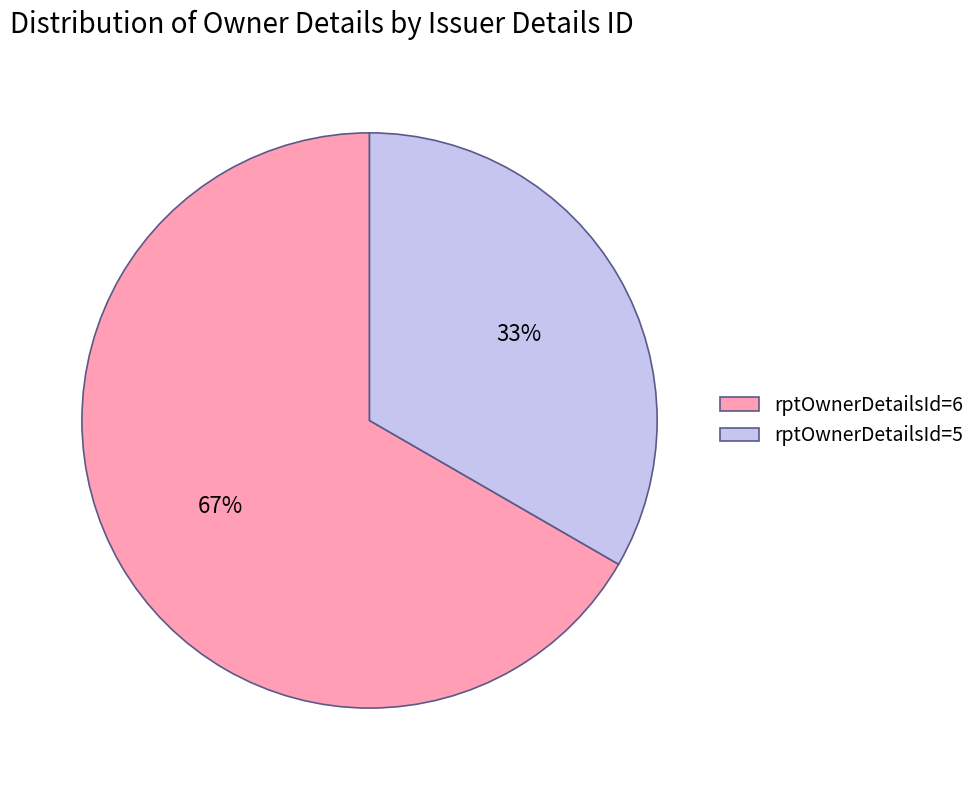

Combined, do rptOwnerDetailsId=6 and rptOwnerDetailsId=5 account for over 50%?

Yes